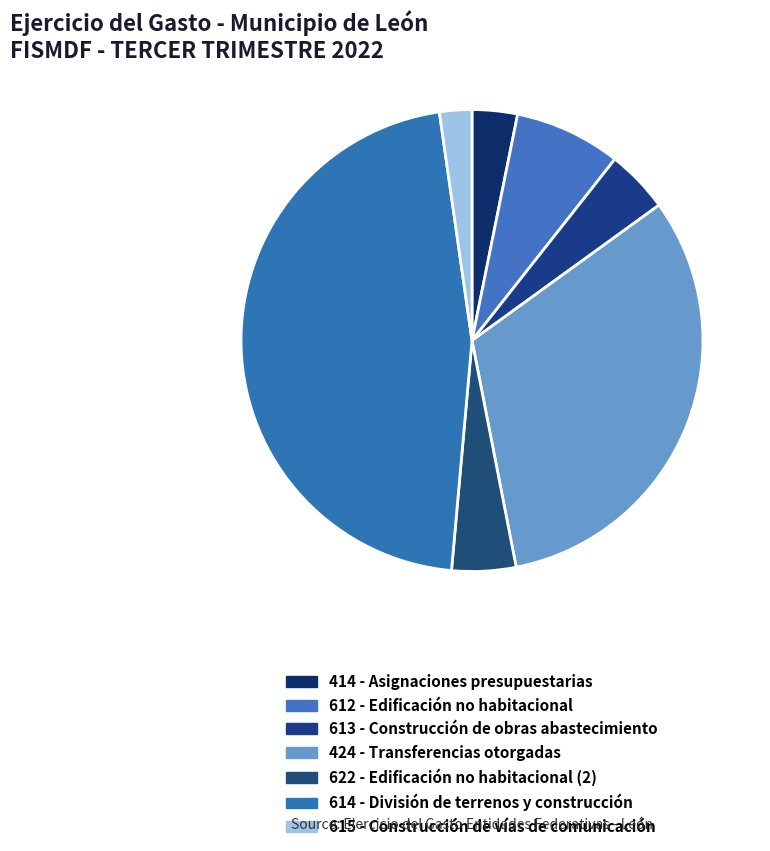

What percentage is the 424 - Transferencias otorgadas slice, to the nearest percent?

32%